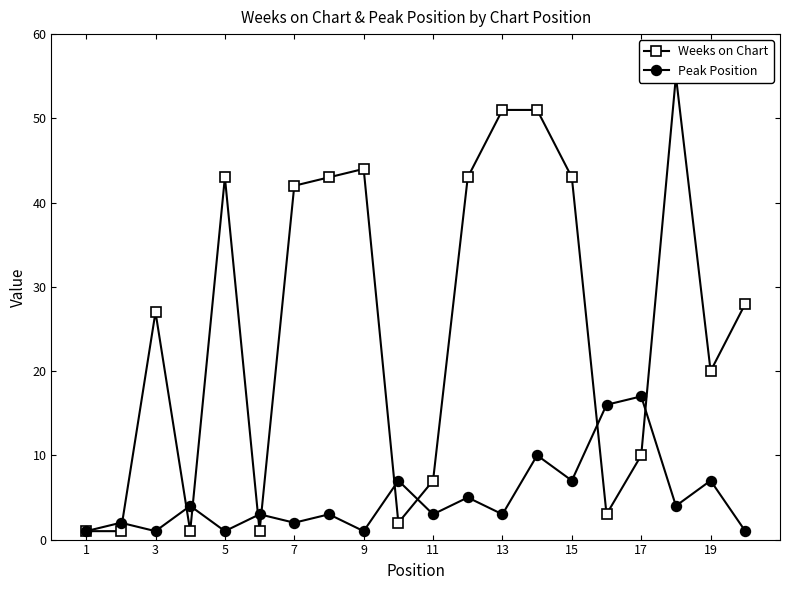

Is it true that Peak Position equals 1 at 9?

True